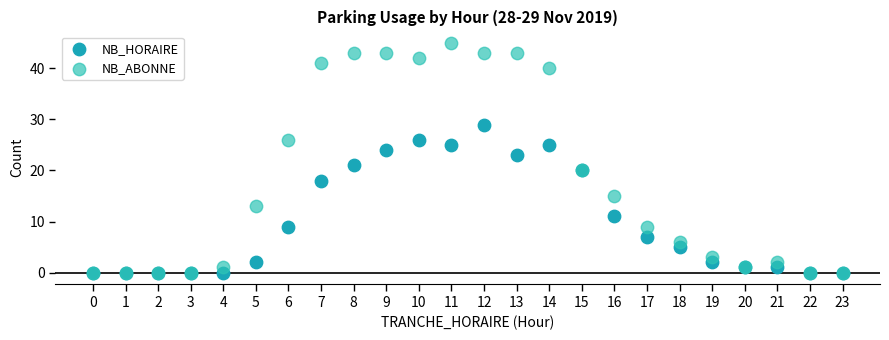

What are all the series names shown in the legend?

NB_HORAIRE, NB_ABONNE